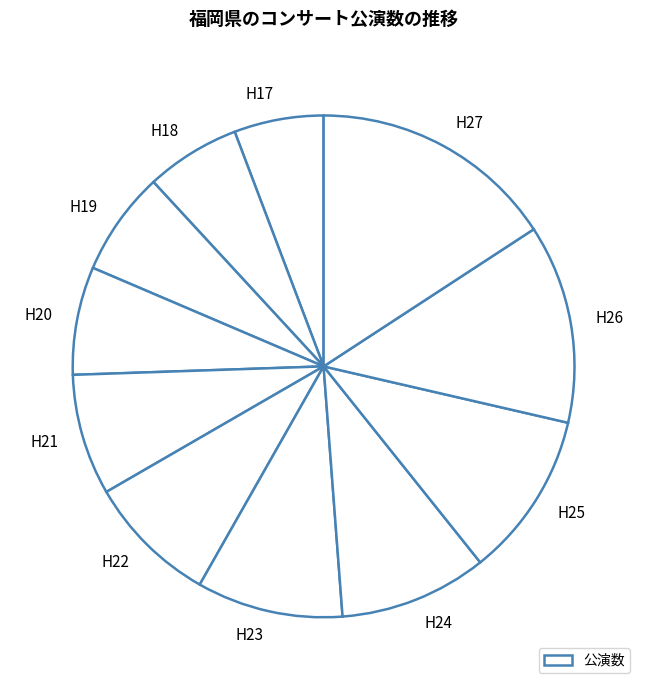

True or false: H23 accounts for 17% of the total.

False